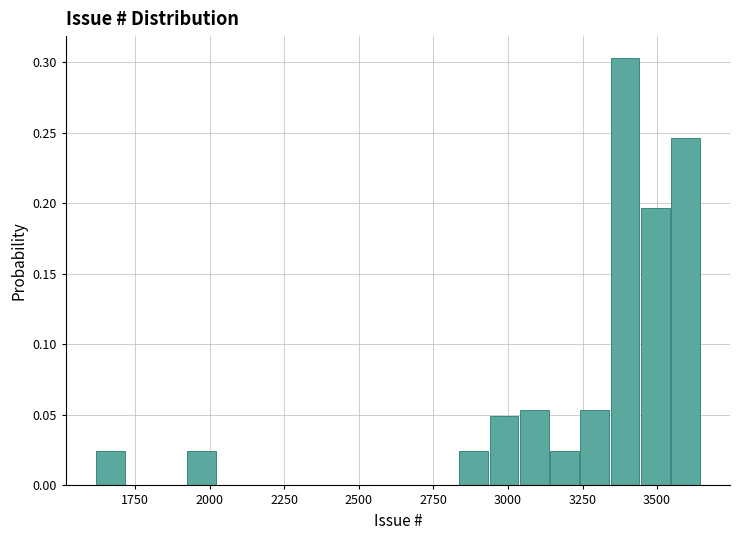

Read against the x-axis, roughly where is the centre of the tallest bar?

3400